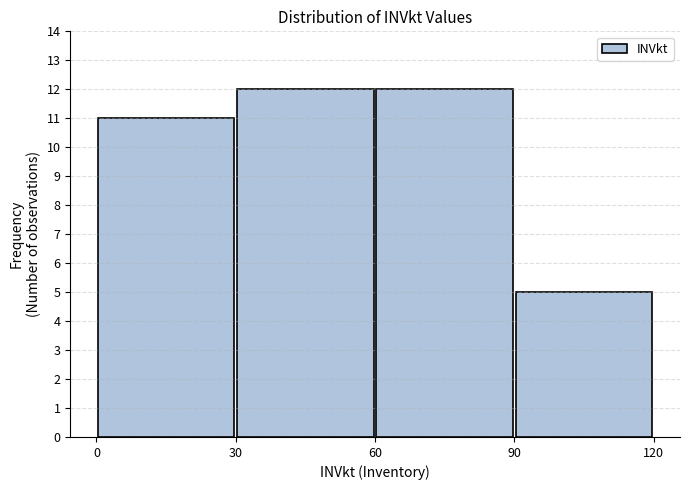

Reading left to right, transcribe this chart: for each bar, give the range it covers on the x-axis and its height. The values are not printed on the chart, so give them approximately, as read against the axis.

0 to 30: 11
30 to 60: 12
60 to 90: 12
90 to 120: 5